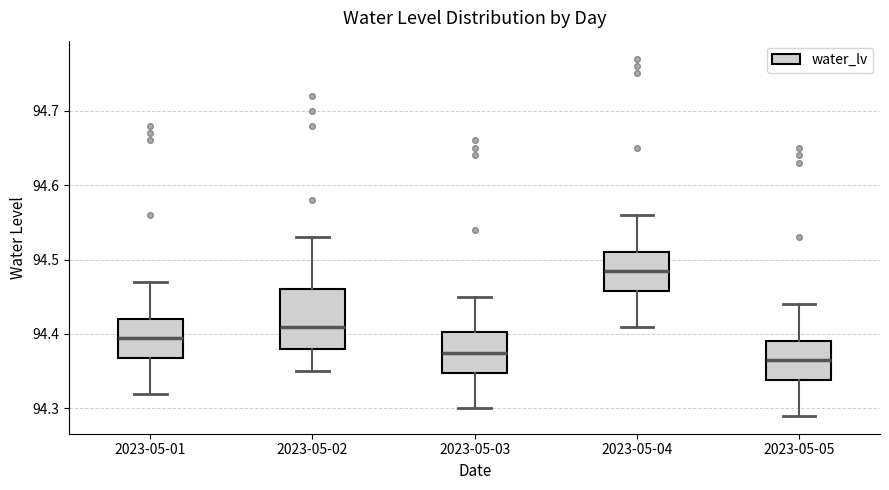

Reading left to right, transcribe this box plot: for each box, give where its median line is, the range the box spans, and where its two whiskers end, as read against the y-axis. The values are not printed on the chart, so give them approximately, as read against the axis.

2023-05-01: median 94.40, box 94.37 to 94.42, whiskers 94.32 to 94.47
2023-05-02: median 94.41, box 94.38 to 94.46, whiskers 94.35 to 94.53
2023-05-03: median 94.38, box 94.35 to 94.40, whiskers 94.30 to 94.45
2023-05-04: median 94.49, box 94.46 to 94.51, whiskers 94.41 to 94.56
2023-05-05: median 94.37, box 94.34 to 94.39, whiskers 94.29 to 94.44